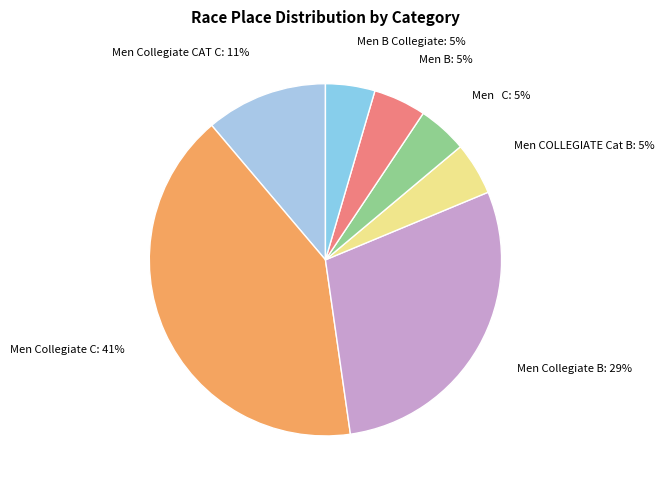

Which slice is the largest?

Men Collegiate C